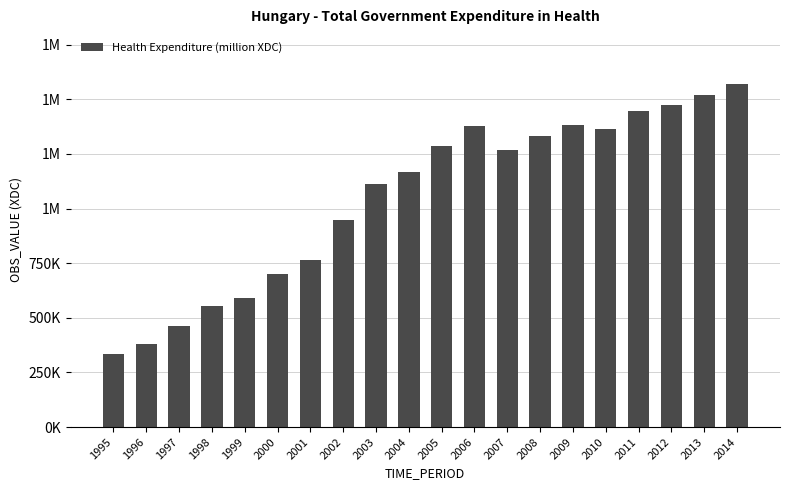

What is the greatest value displayed?

1571941